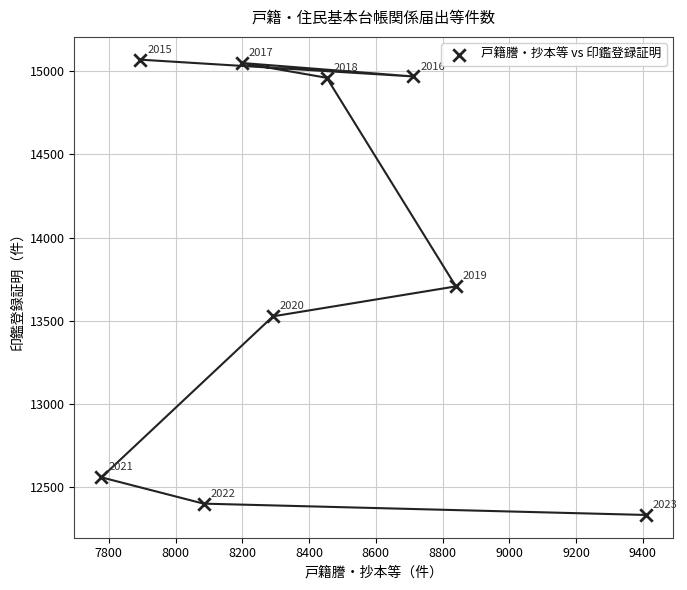

What Y value in the scatter plot is closest to 13701?

13707